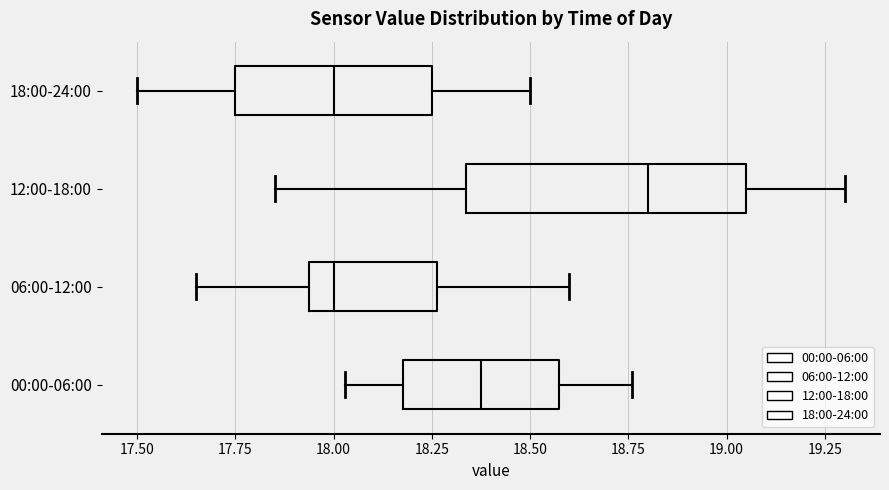

Reading bottom to top, read every box against the x-axis: the position of its median line, the range the box covers, and the ends of its whiskers. The values are not printed on the chart, so give them approximately, as read against the axis.

00:00-06:00: median 18.40, box 18.20 to 18.55, whiskers 18.05 to 18.75
06:00-12:00: median 18.00, box 17.95 to 18.25, whiskers 17.65 to 18.60
12:00-18:00: median 18.80, box 18.35 to 19.05, whiskers 17.85 to 19.30
18:00-24:00: median 18.00, box 17.75 to 18.25, whiskers 17.50 to 18.50